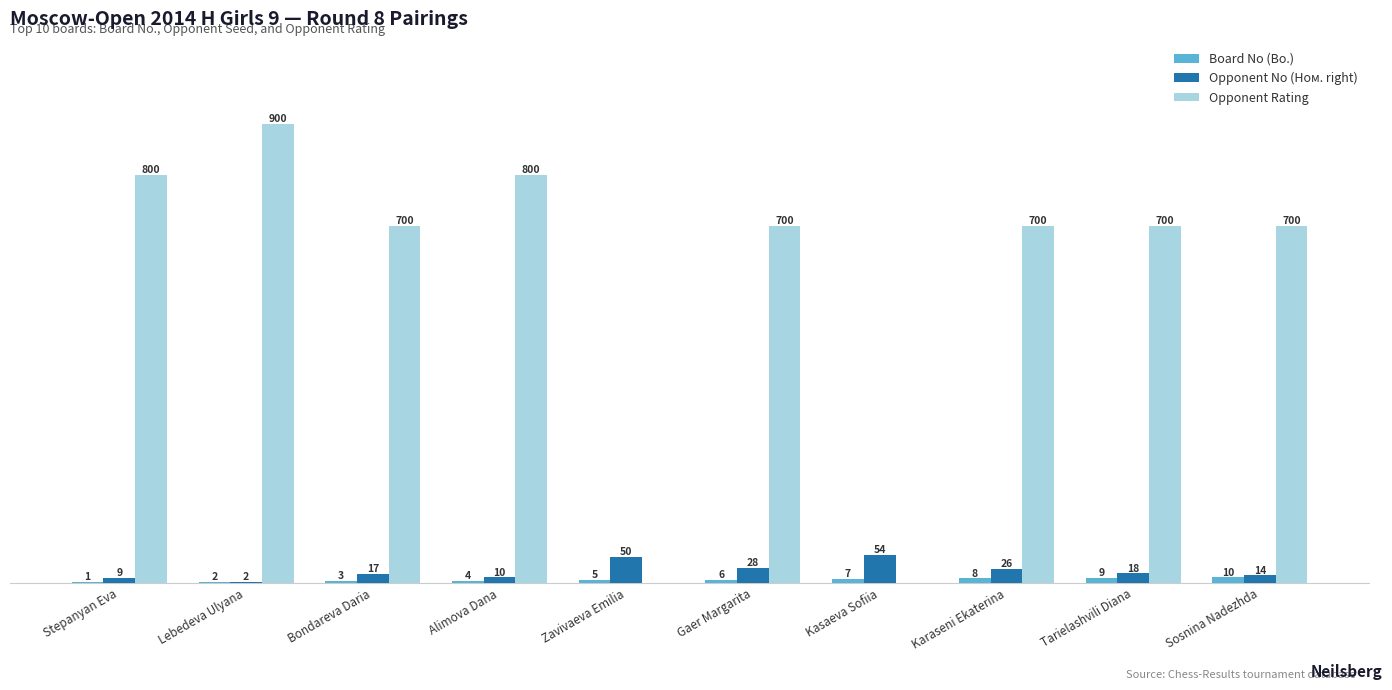

Is the value of Opponent No (Ном. right) at Alimova Dana greater than the value of Opponent Rating at Sosnina Nadezhda?

No